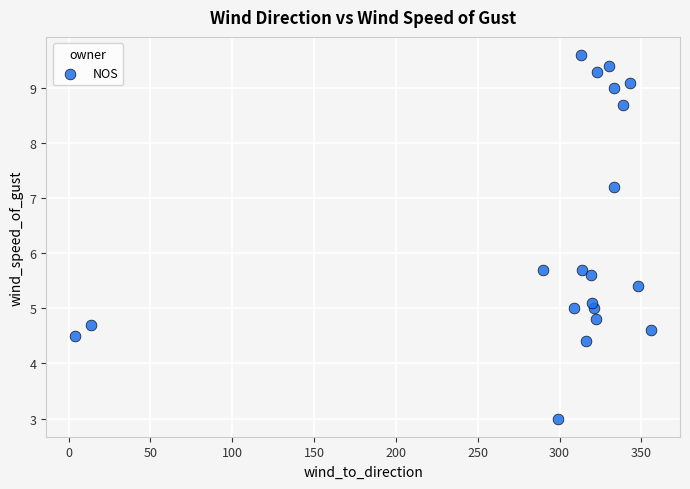

What is the range of Y values (max minus min)?

6.6